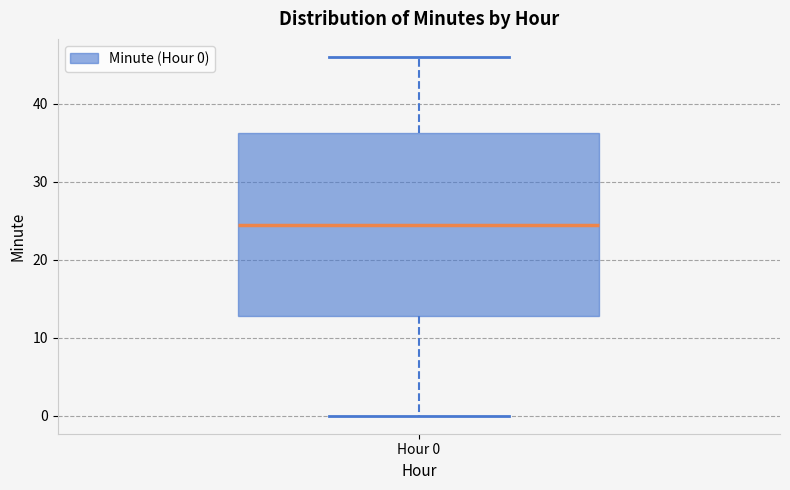

Read this box plot against the y-axis: the position of the median line, the range covered by the box, and the ends of both whiskers. The values are not printed on the chart, so give them approximately, as read against the axis.

median 25, box 13 to 36, whiskers 0 to 46